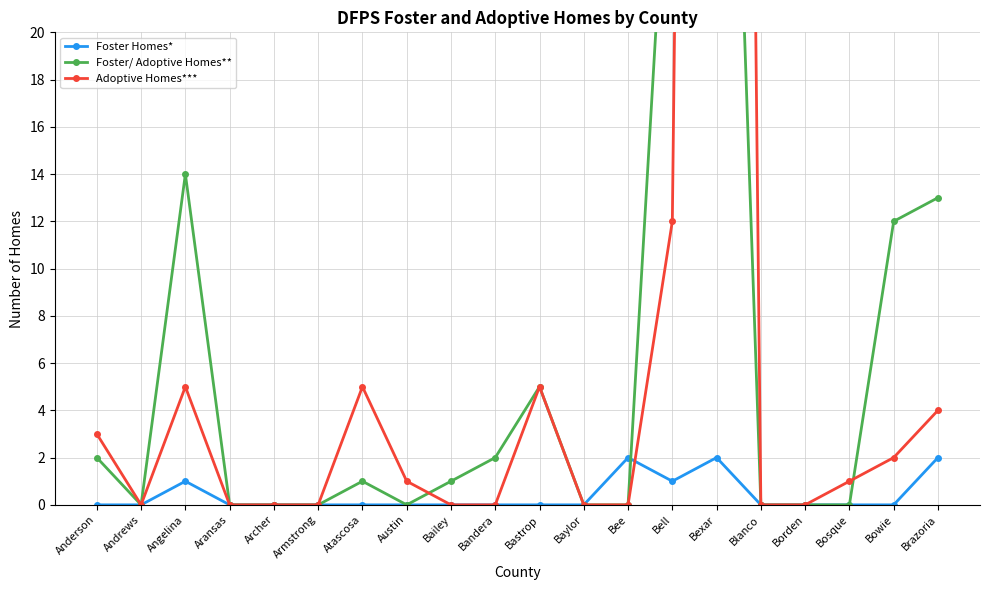

The Adoptive Homes*** series shows 1 at Bosque. True or false?

True